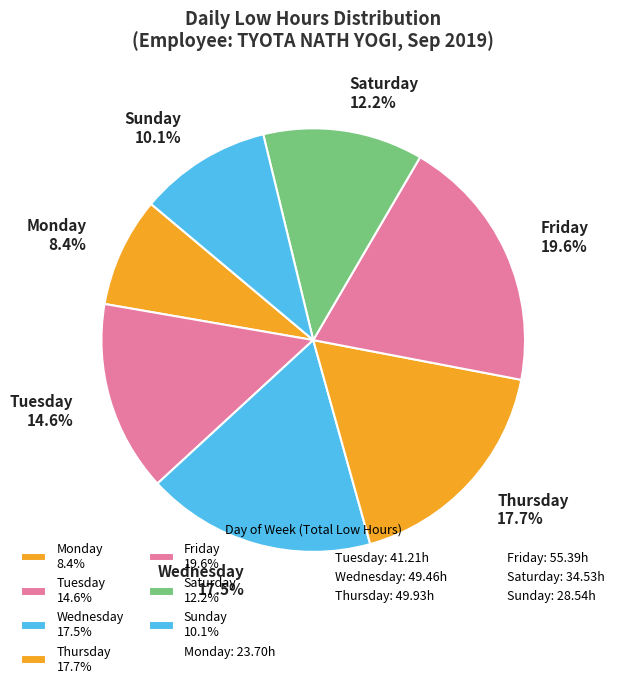

Which category has the smallest portion of the pie?

Monday 8.4%